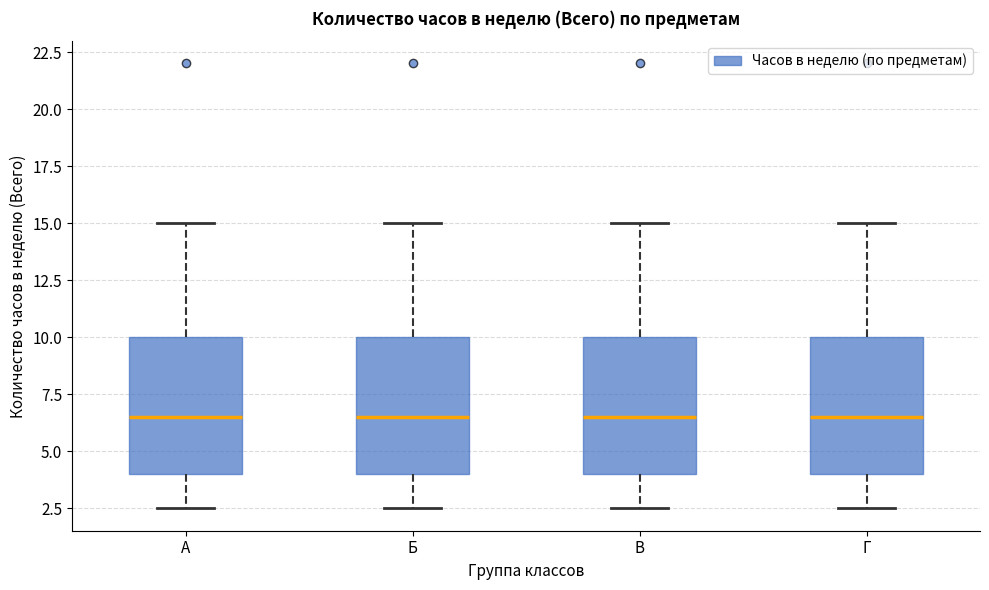

Reading left to right, read every box against the y-axis: the position of its median line, the range the box covers, and the ends of its whiskers. The values are not printed on the chart, so give them approximately, as read against the axis.

А: median 6.5, box 4.0 to 10.0, whiskers 2.5 to 15.0
Б: median 6.5, box 4.0 to 10.0, whiskers 2.5 to 15.0
В: median 6.5, box 4.0 to 10.0, whiskers 2.5 to 15.0
Г: median 6.5, box 4.0 to 10.0, whiskers 2.5 to 15.0